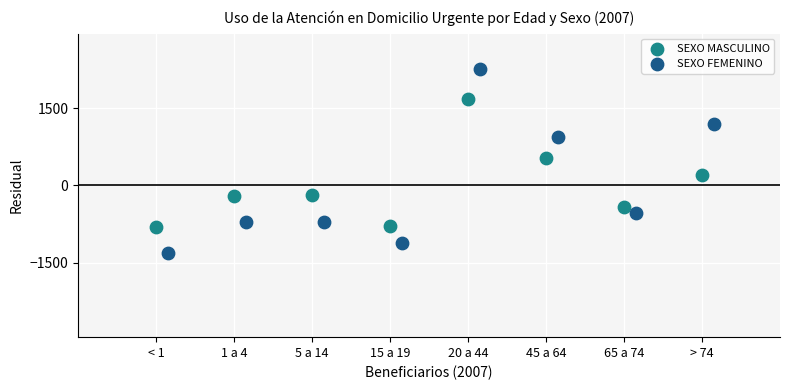

Which series reaches the maximum Y coordinate?

SEXO FEMENINO